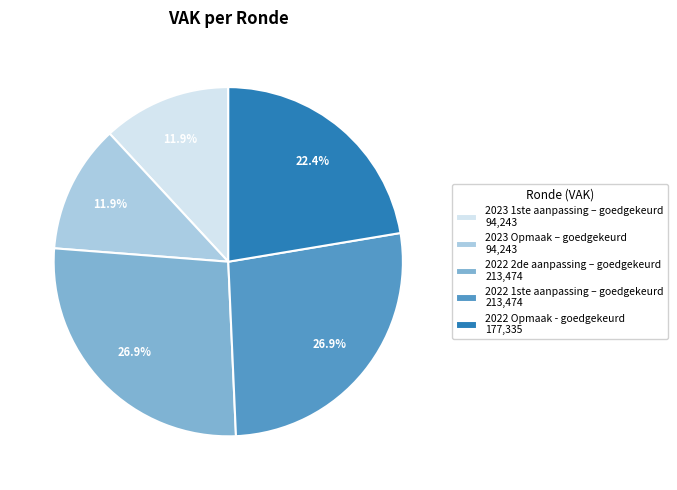

Count the number of slices in the pie.

5